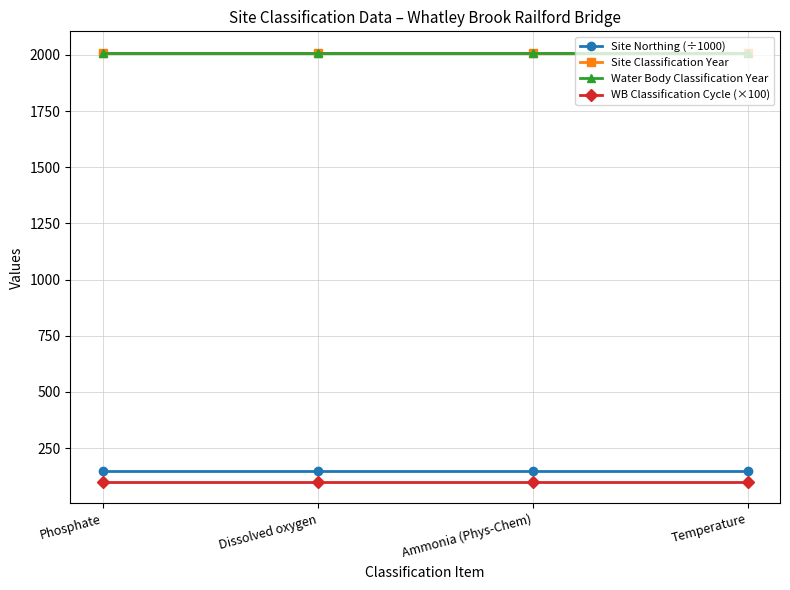

Which label corresponds to the smallest value in the chart?

Phosphate